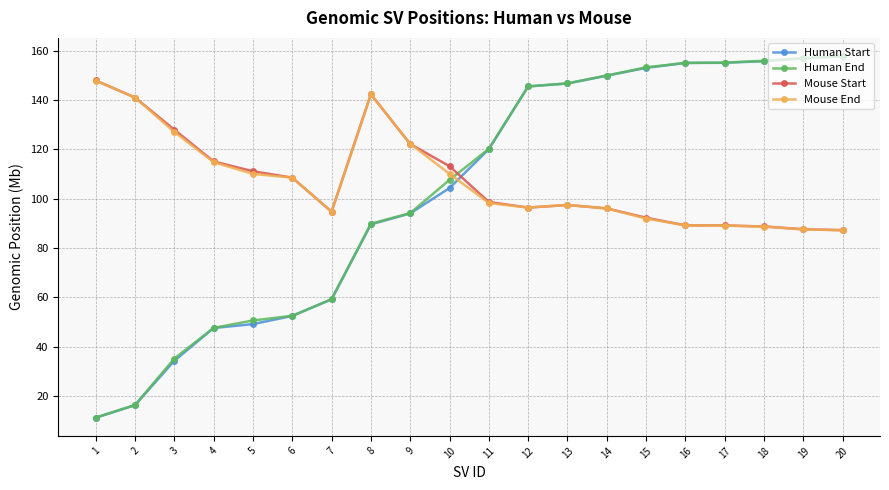

Does the chart display data point markers on the line(s)?

Yes